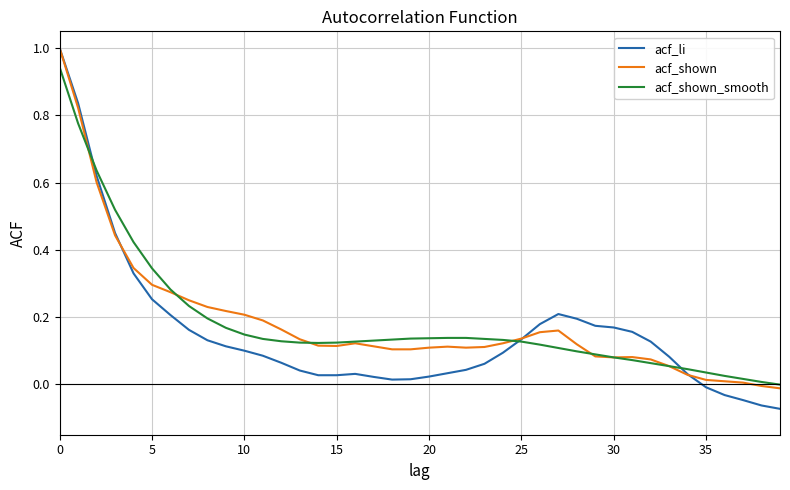

Which series has the widest spread of values?

acf_li